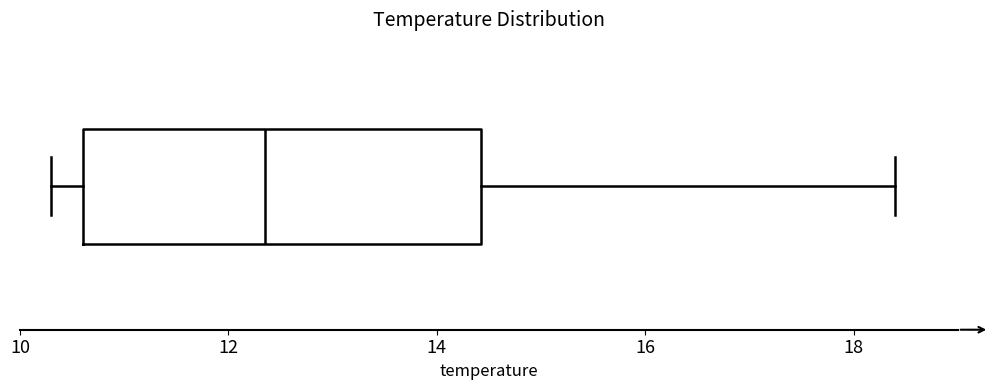

Transcribe this box plot: give where the median line is, the range the box spans, and where the two whiskers end, as read against the x-axis. The values are not printed on the chart, so give them approximately, as read against the axis.

median 12.4, box 10.6 to 14.4, whiskers 10.4 to 18.4